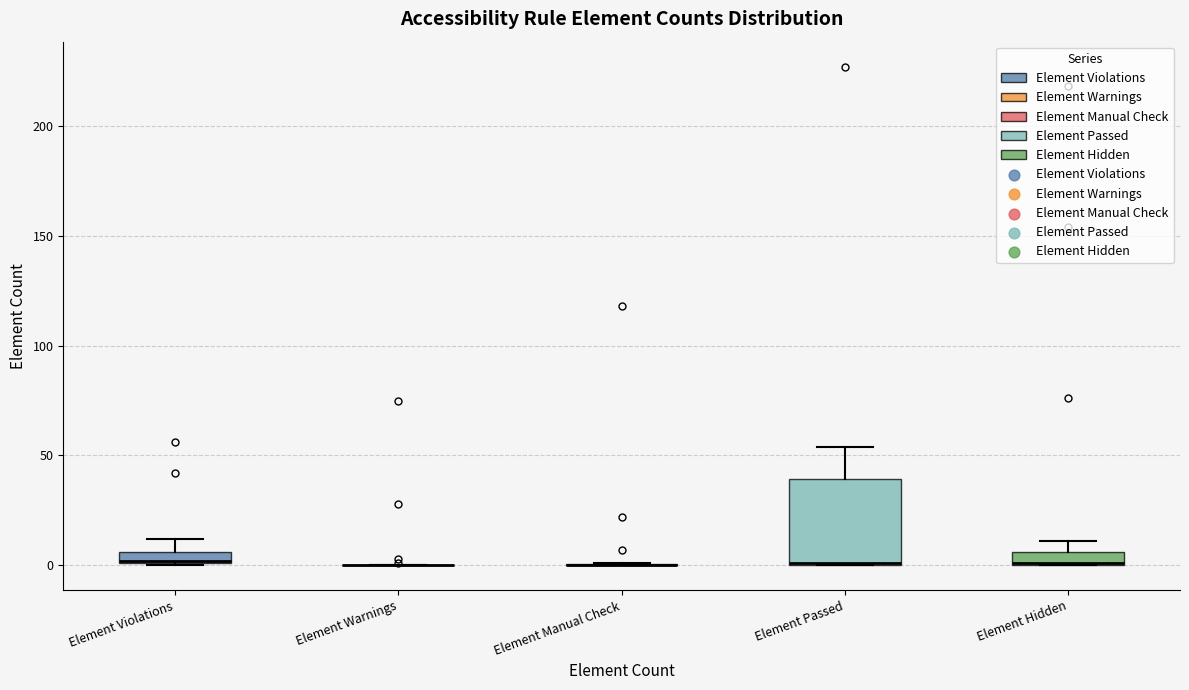

Which box is the tallest, from its lower edge to its upper edge?

Element Passed